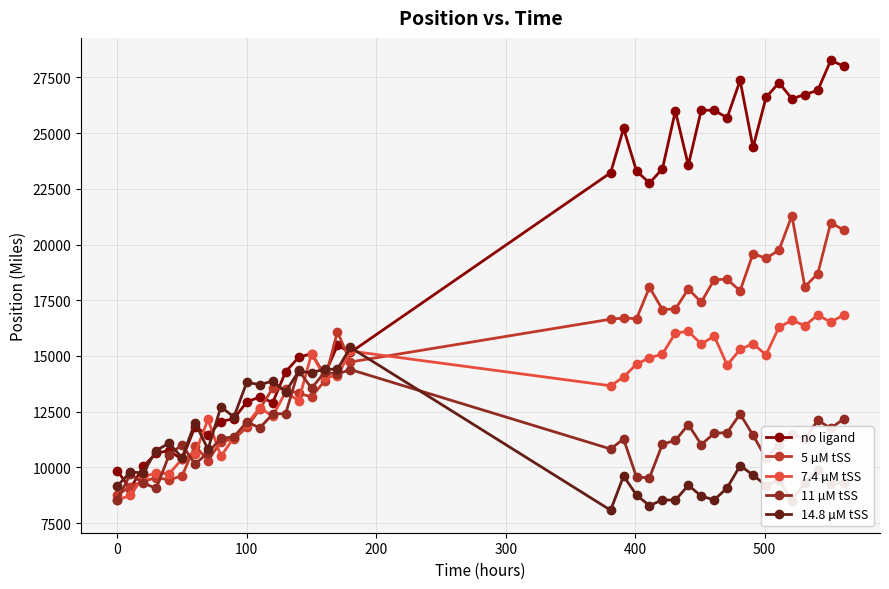

True or false: no ligand has more than 0 points higher than both neighbors.

True